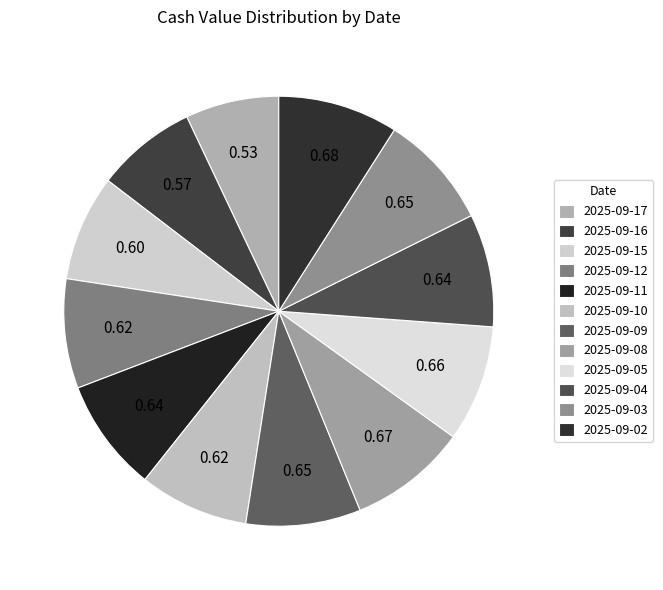

Combined, do 2025-09-04 and 2025-09-15 account for over 50%?

No